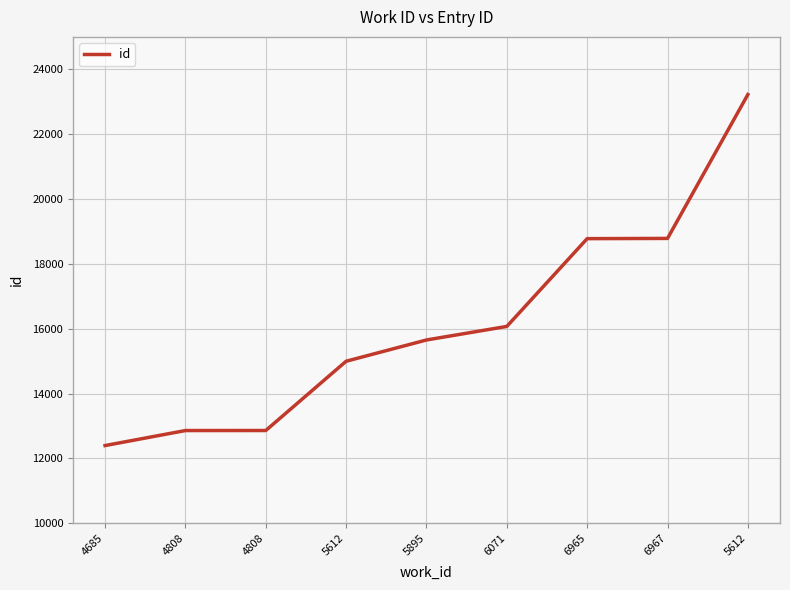

What is the sum of all values?

145625